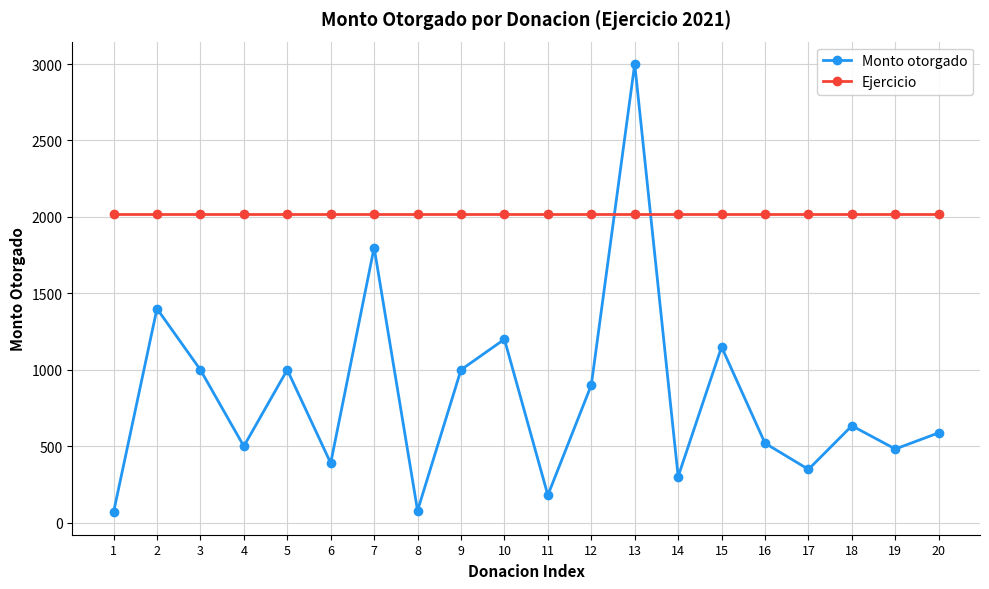

The value of Ejercicio at 9 is 2021.0. True or false?

True